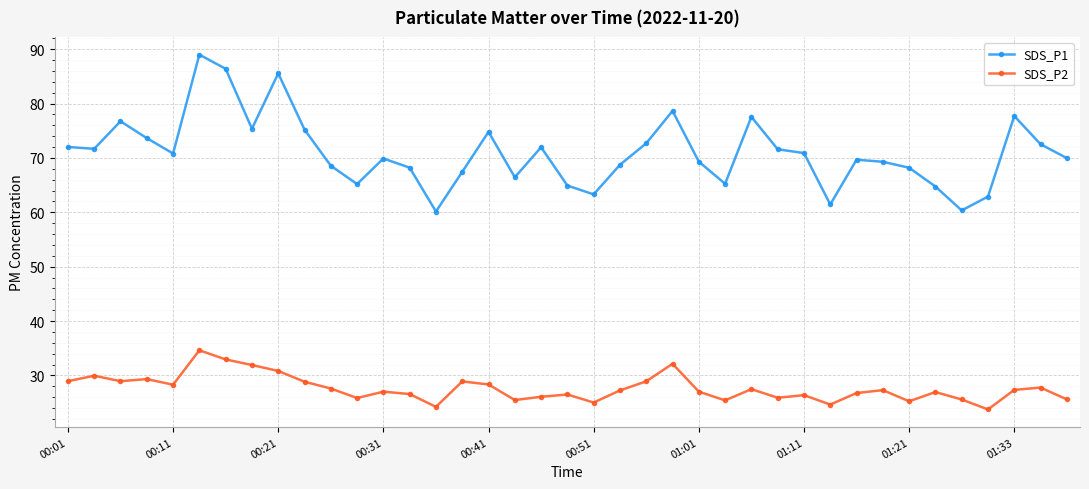

What is the value of the SDS_P2 point at the 11th from the left?

27.6